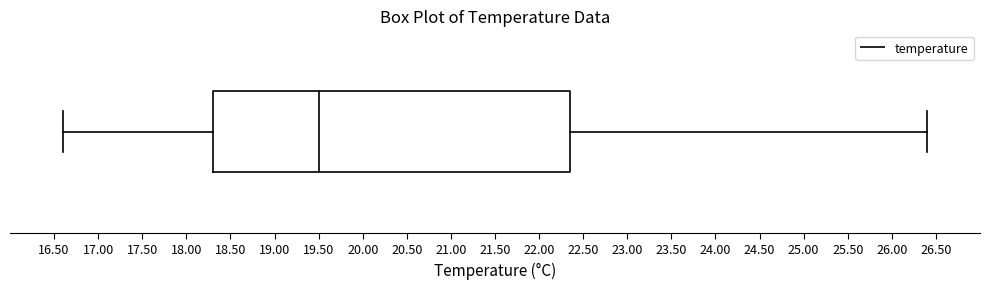

Read this box plot against the x-axis: the position of the median line, the range covered by the box, and the ends of both whiskers. The values are not printed on the chart, so give them approximately, as read against the axis.

median 19.50, box 18.30 to 22.35, whiskers 16.60 to 26.40